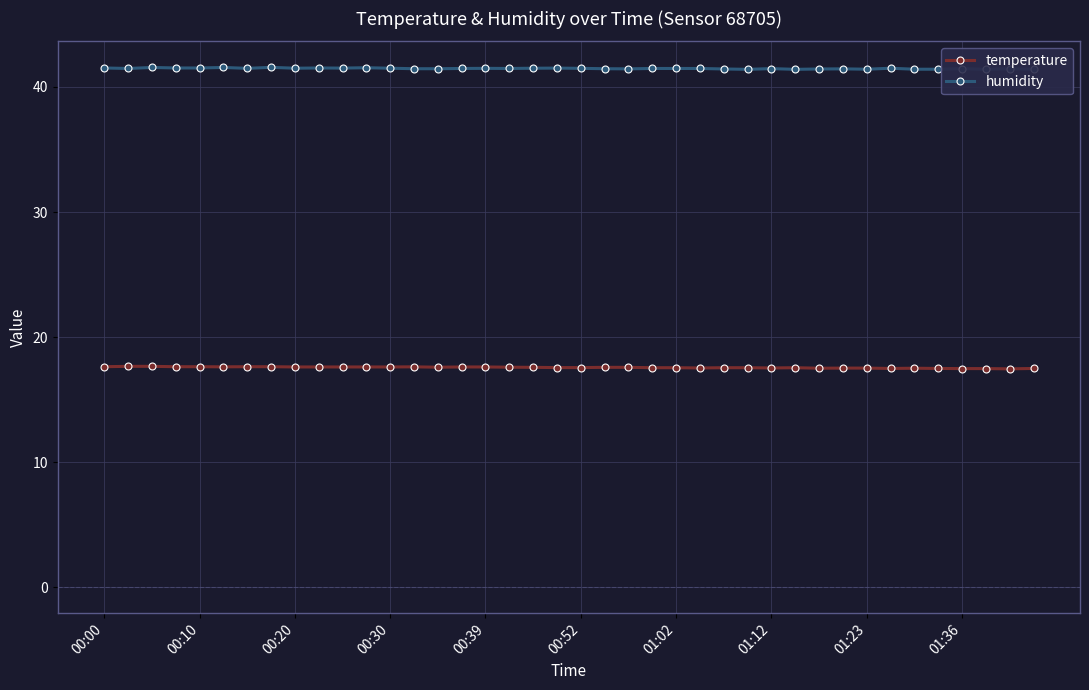

Which series has the largest range (max minus min)?

temperature